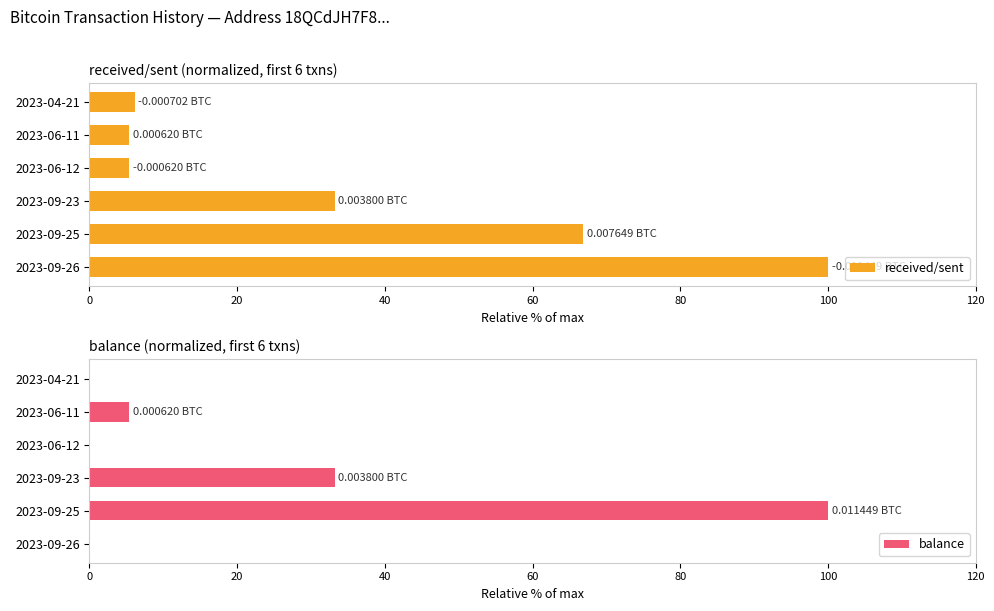

The balance series shows 100.0 at 2023-09-25. True or false?

True